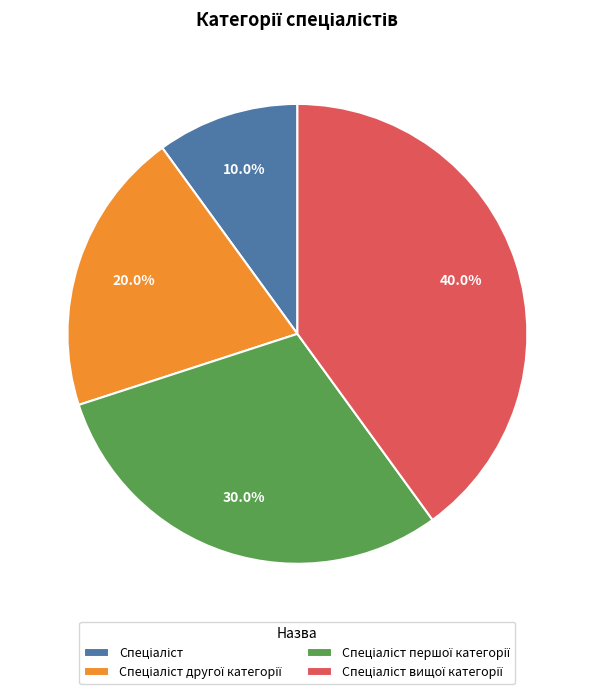

Does any single category account for the majority?

No